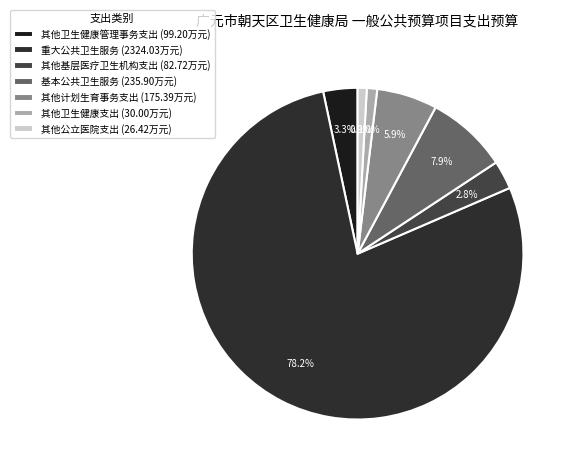

How many slices are in this pie chart?

7